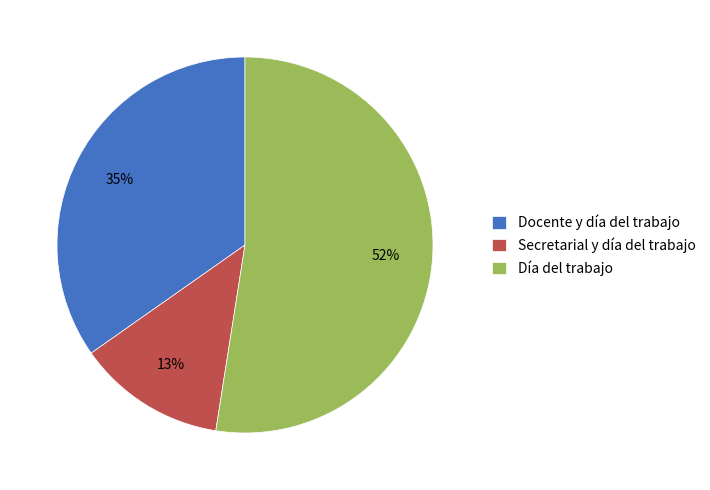

What is the ratio of the value at Secretarial y día del trabajo to the value at Docente y día del trabajo?

0.4